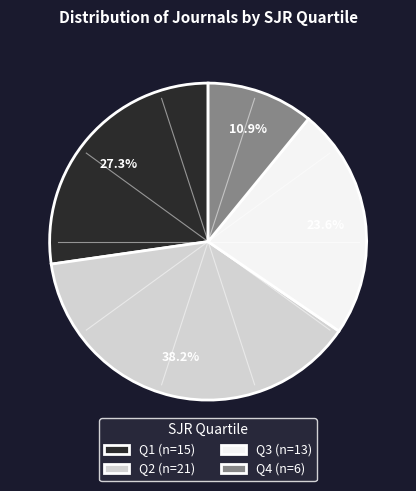

Is Q1 the majority of the pie?

No